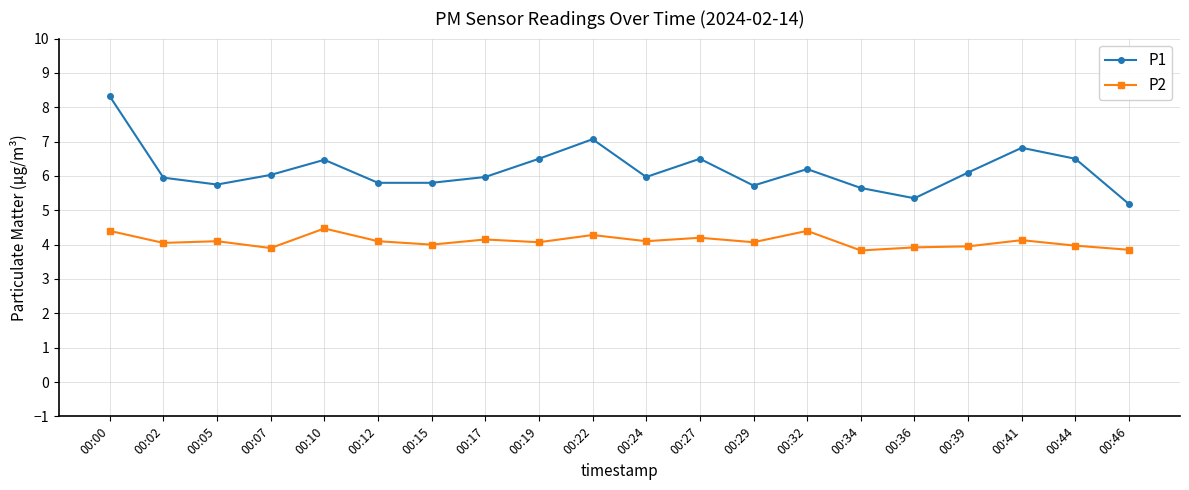

What is the average value of the P2 series?

4.1